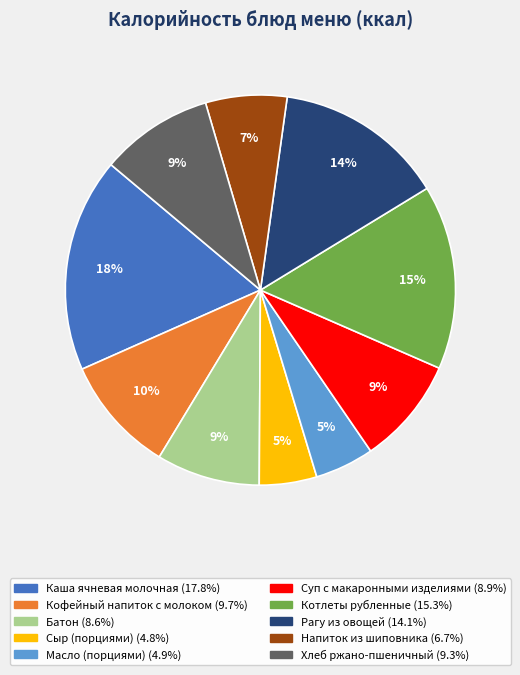

To the nearest percent, what is the difference between the largest and smallest slice percentages?

13%